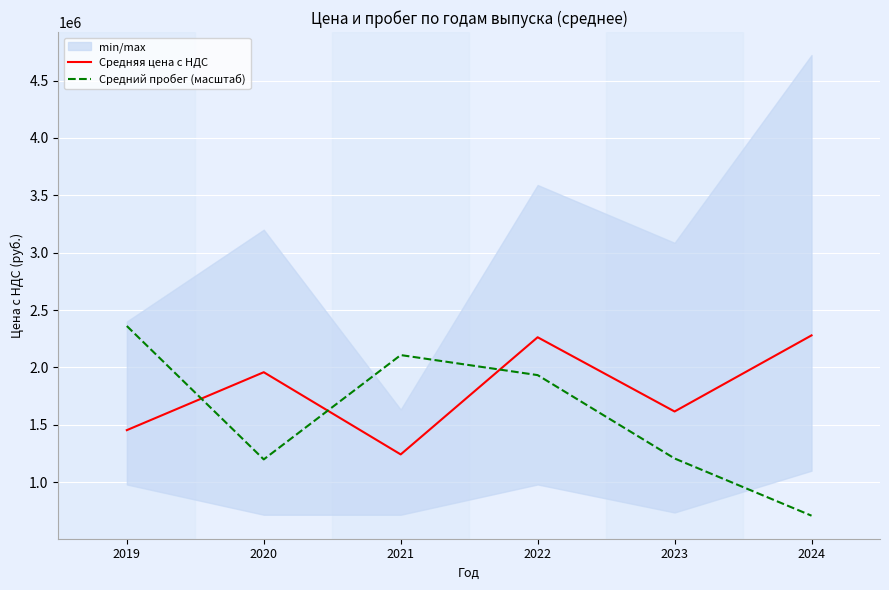

Reading right to left, list all the values displayed in this chart.

Средняя цена с НДС: 2279023.0	1616001.5	2262804.5	1241940.0	1958100.0	1453333.3
Средний пробег (масштаб): 707984.4	1206651.6	1932927.9	2107609.9	1198465.2	2360750.0